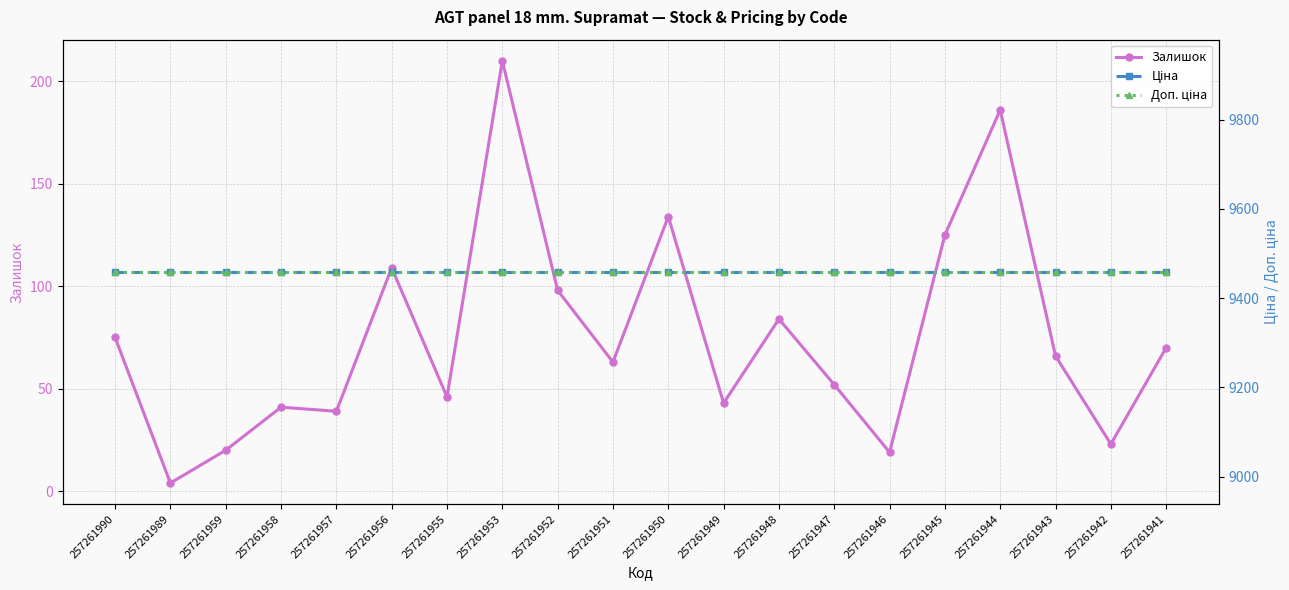

What is the value of the Залишок point at the 1st from the left?

75